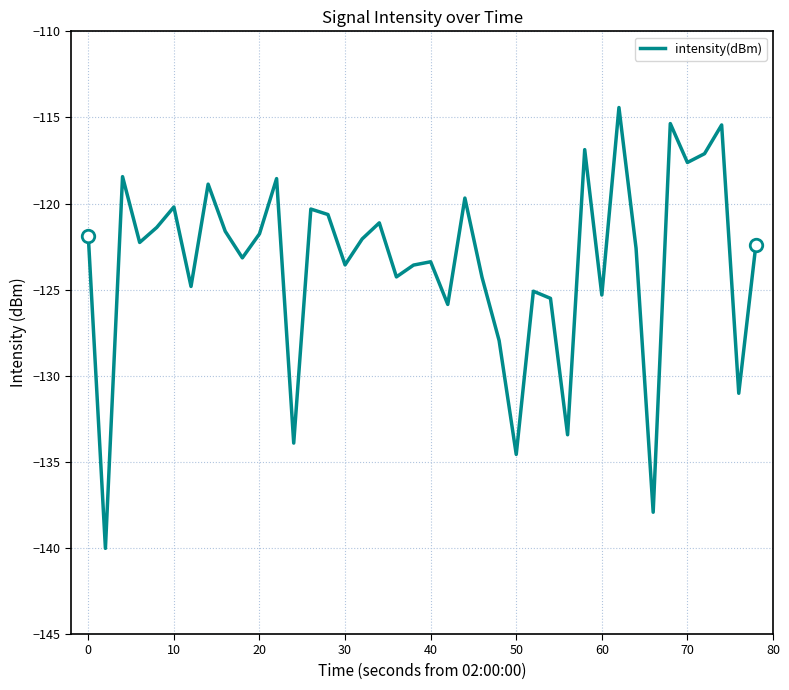

What is the smallest value displayed?

-140.0